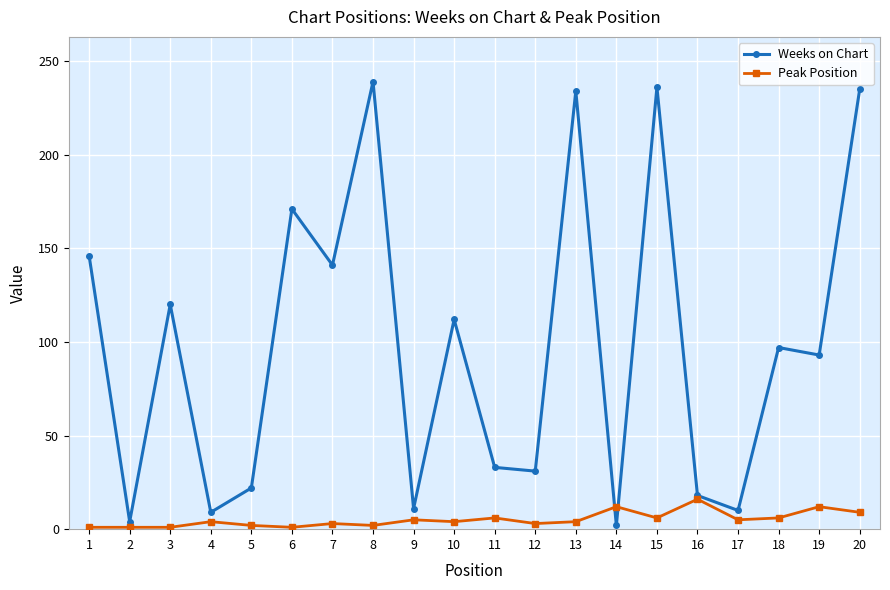

What are all the series names shown in the legend?

Weeks on Chart, Peak Position